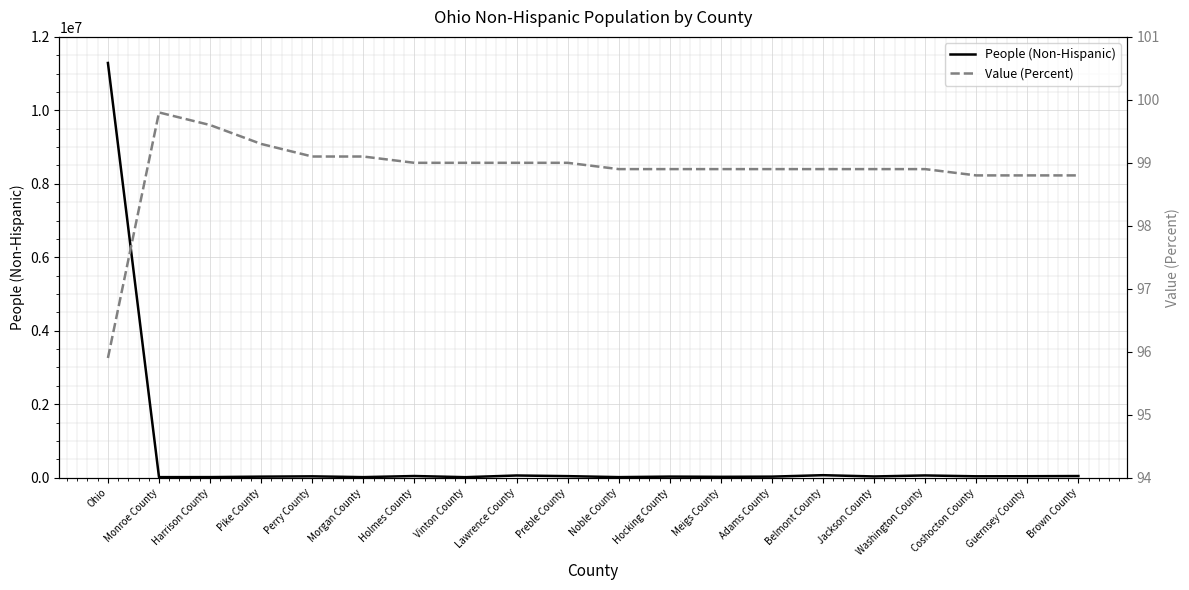

Is it true that Value (Percent) equals 170.2 at Preble County?

False